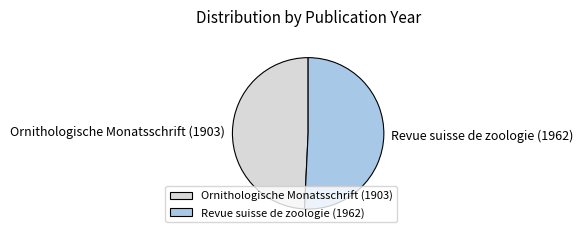

What is the largest slice in the pie chart?

Revue suisse de zoologie (1962)